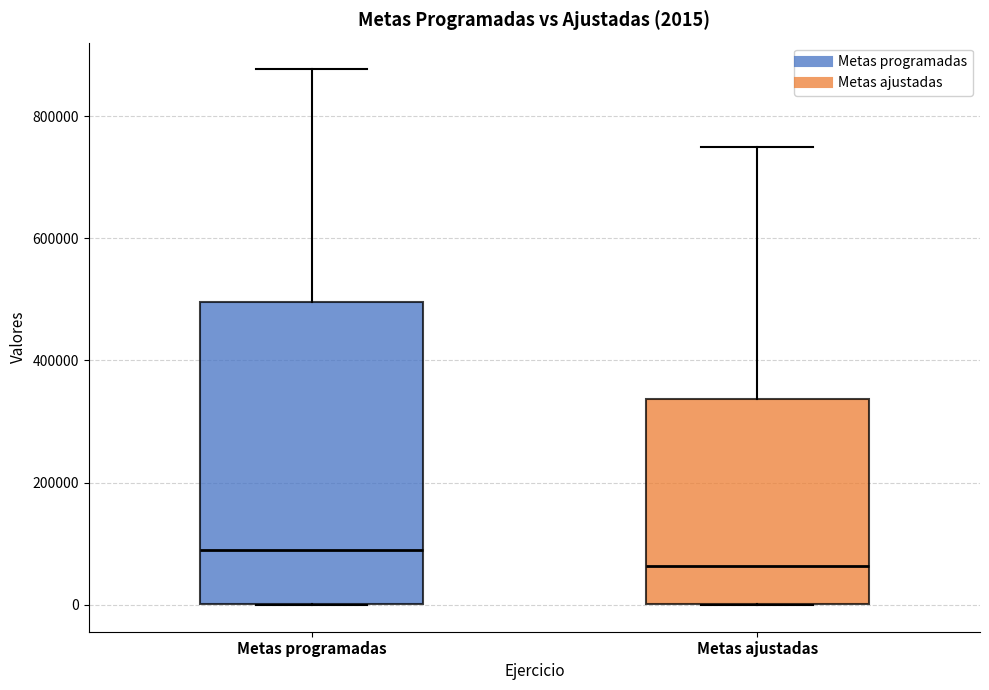

Which box's median line is the lowest?

Metas ajustadas